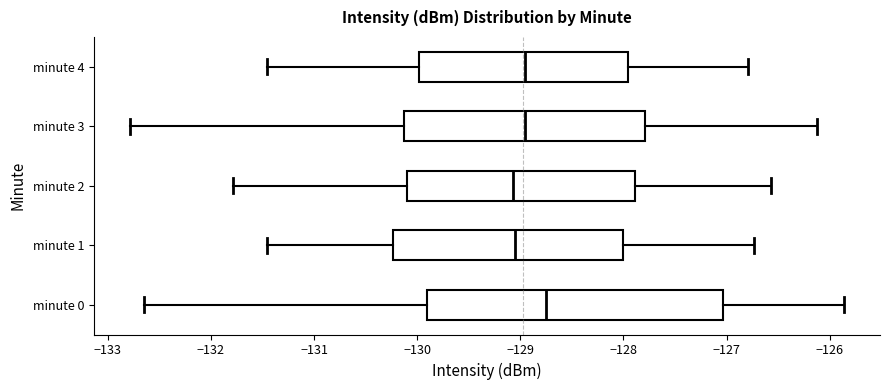

Where does the left whisker of the box for minute 3 end on the x-axis? The values are not printed on the chart, so give them approximately, as read against the axis.

-132.8